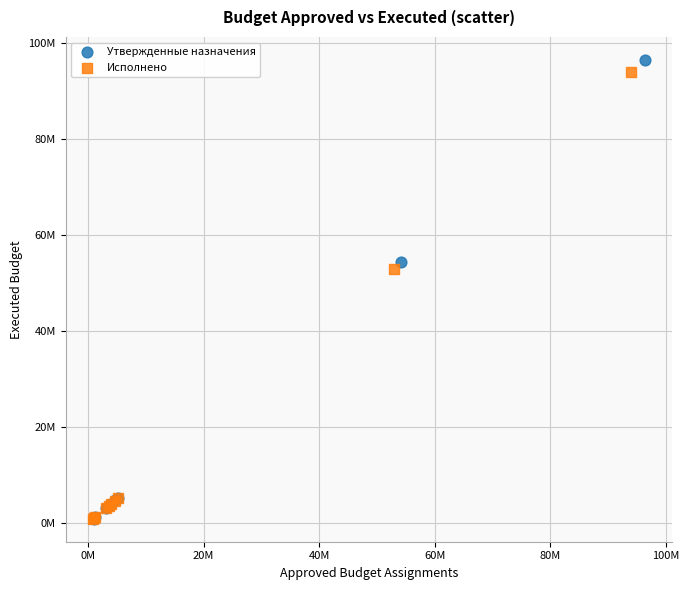

What are all the series names shown in the legend?

Утвержденные назначения, Исполнено